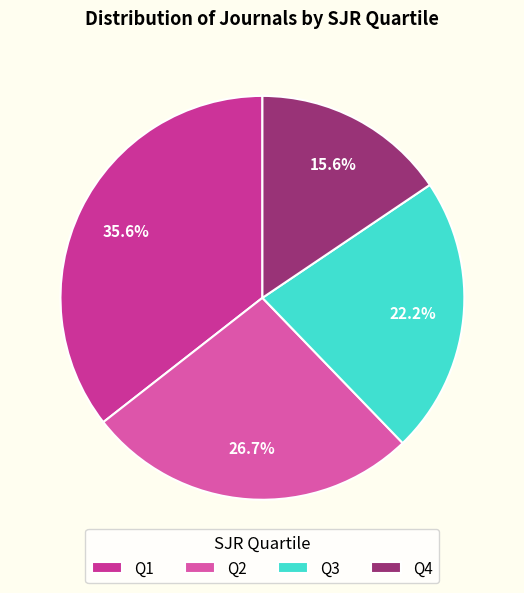

True or false: Q2 accounts for 38% of the total.

False